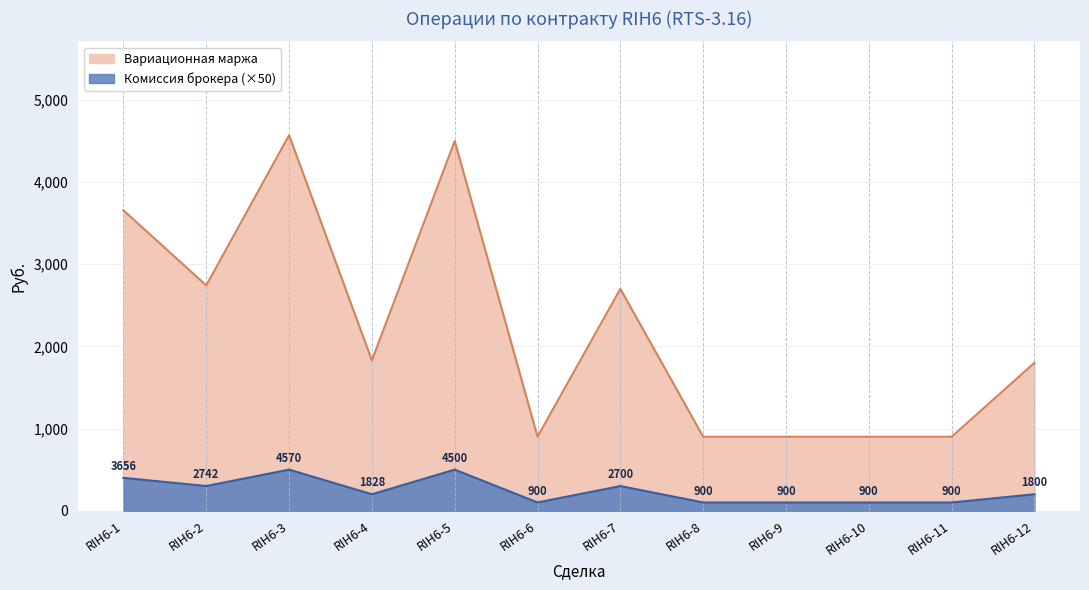

True or false: Комиссия брокера and Вариационная маржа cross at least once.

False